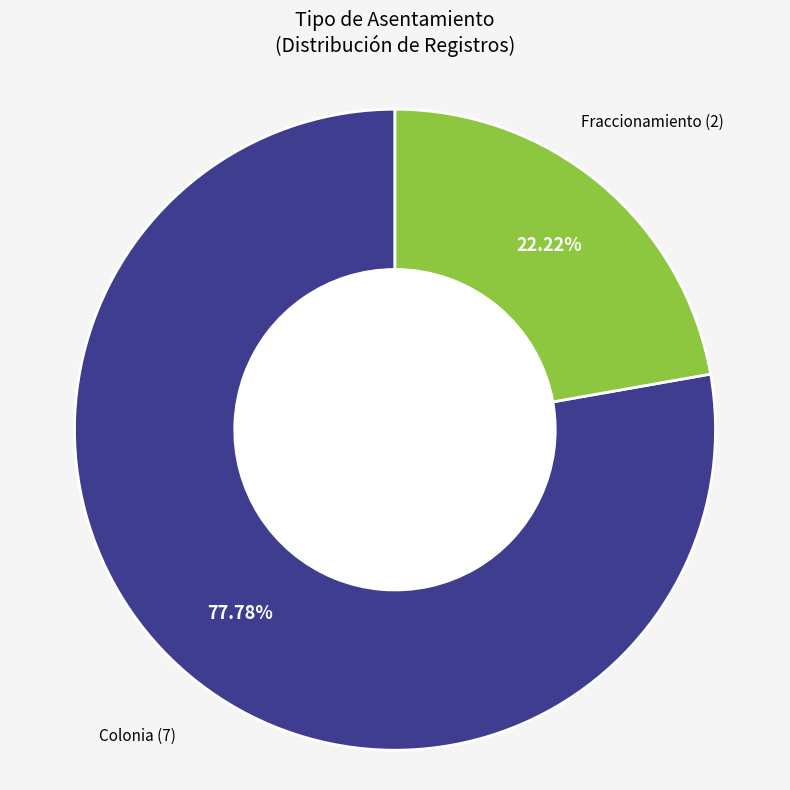

Is there a majority slice in this chart?

Yes